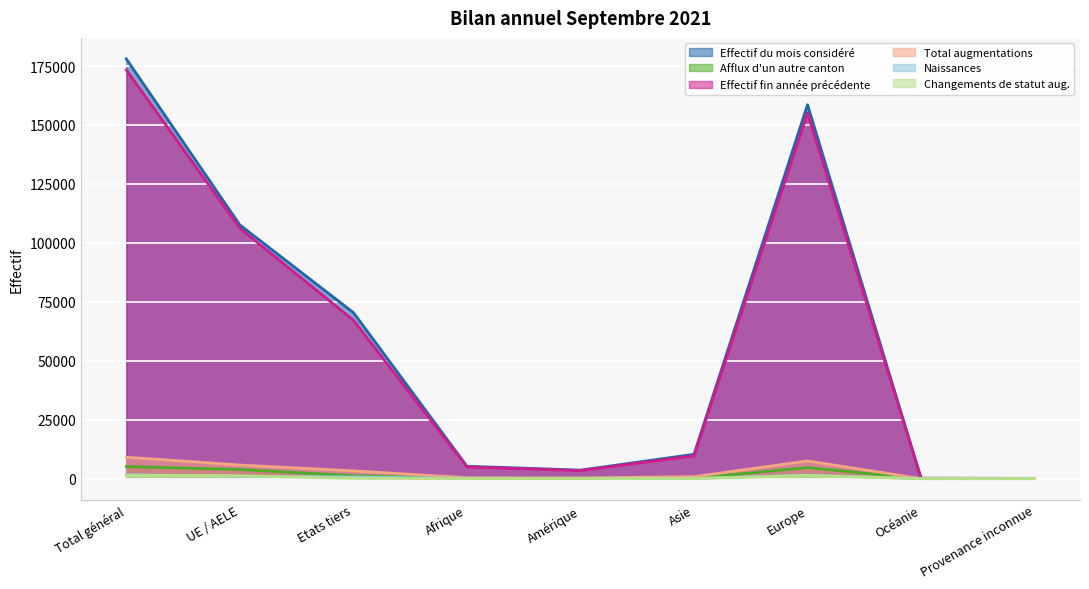

How many interior local peaks does the Naissances series have?

1